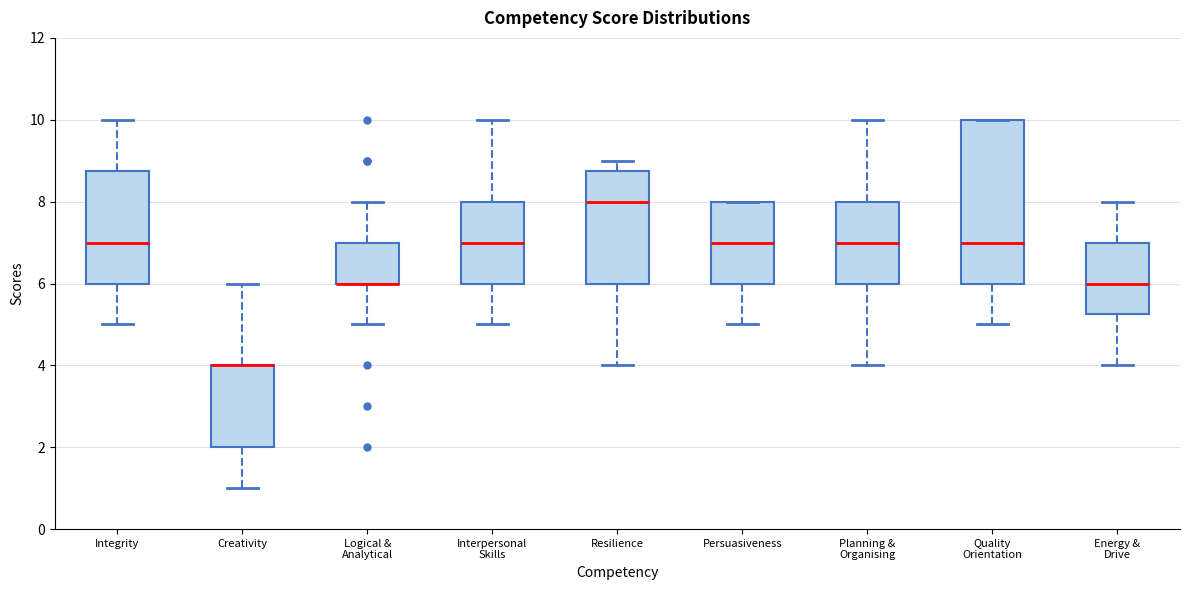

Where is the lower edge of the box for Interpersonal Skills on the y-axis? The values are not printed on the chart, so give them approximately, as read against the axis.

6.0